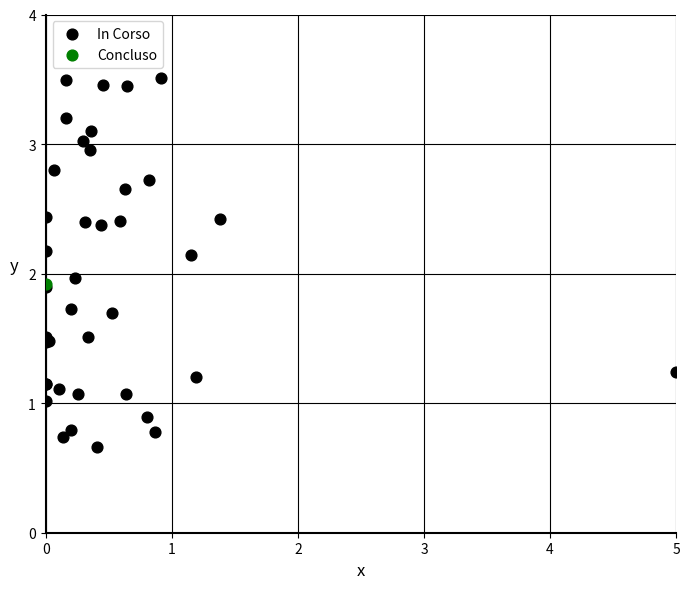

What are all the series names shown in the legend?

In Corso, Concluso